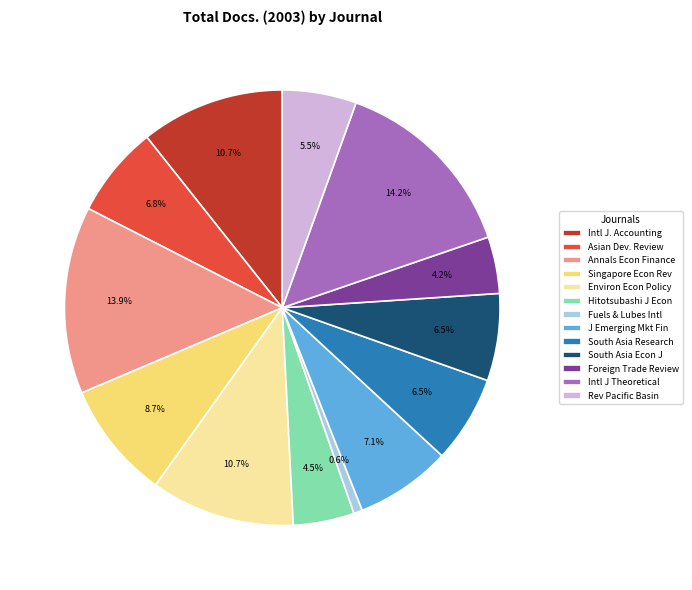

What is the ratio of the value at Environ Econ Policy to the value at Rev Pacific Basin?

1.9